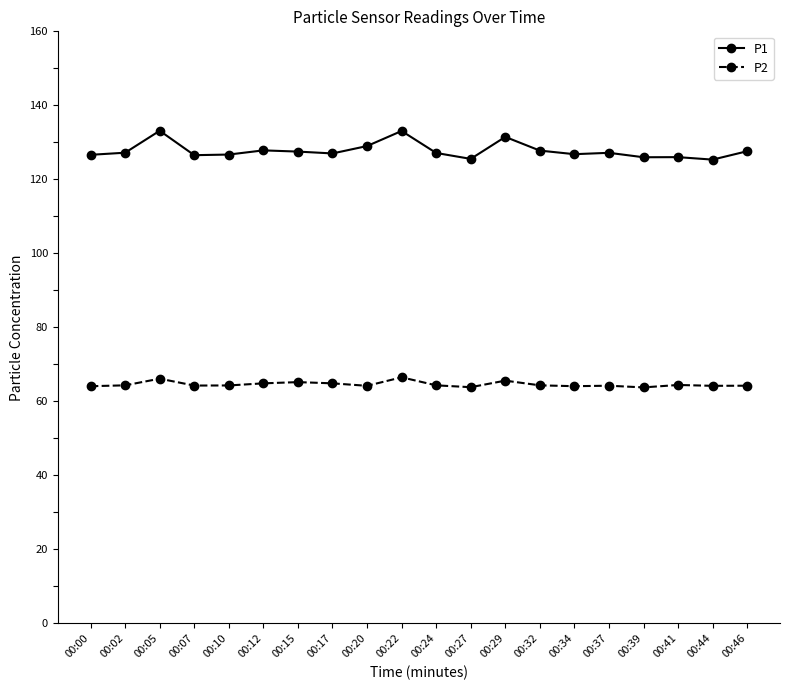

True or false: P2 and P1 cross at least once.

False